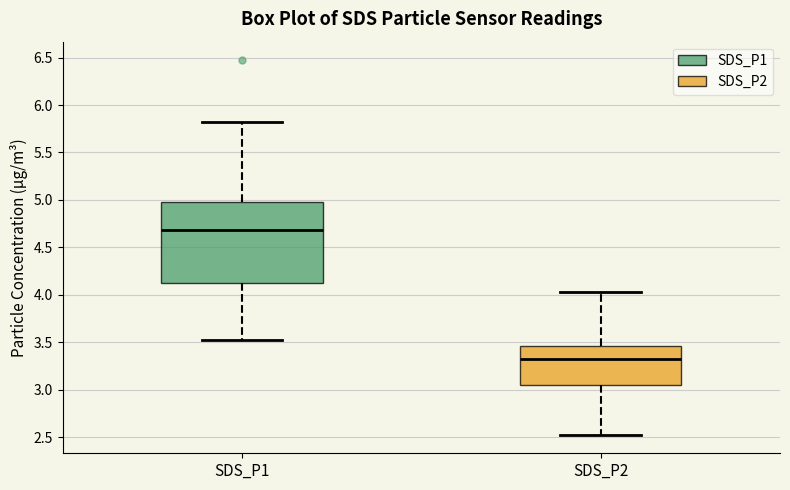

Which box's median line is the highest?

SDS_P1